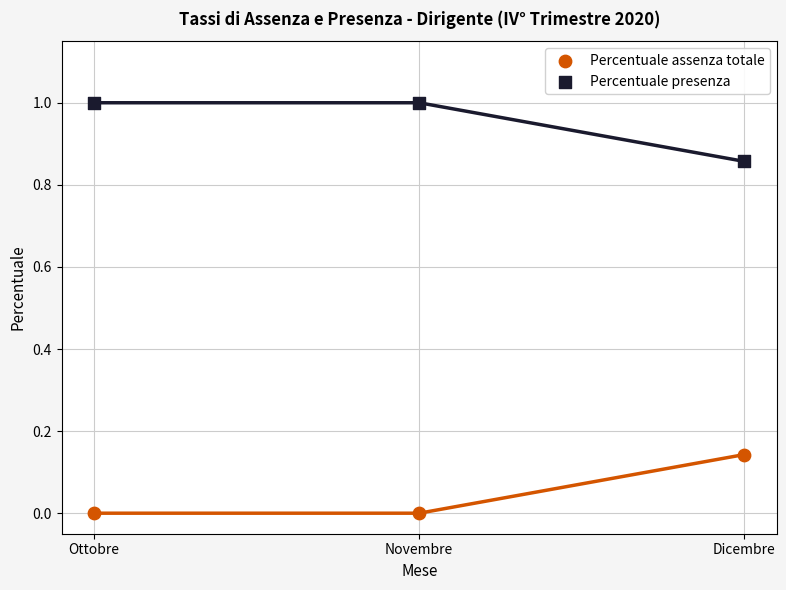

Which series contains the highest Y value?

Percentuale presenza